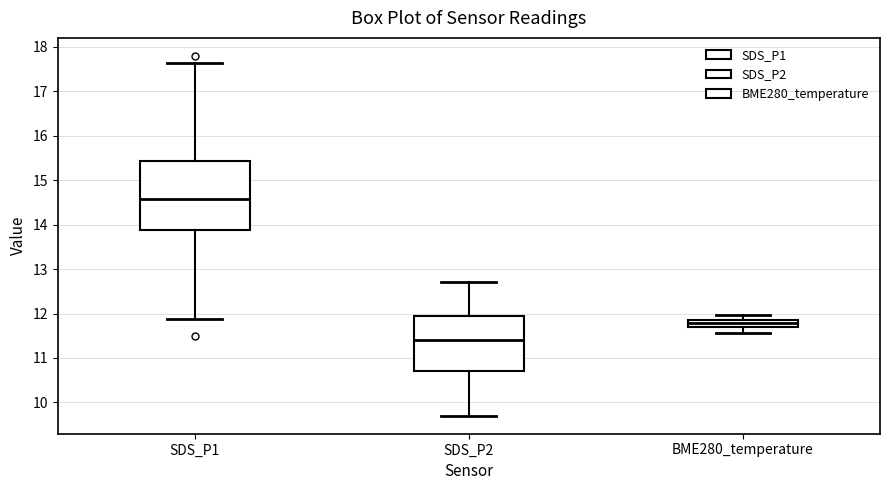

Which box has the highest median line?

SDS_P1